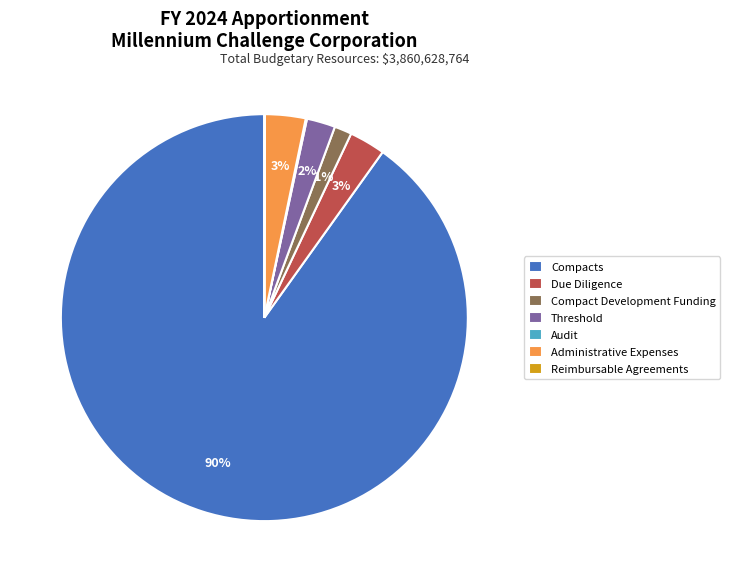

True or false: Compact Development Funding accounts for 1% of the total.

True